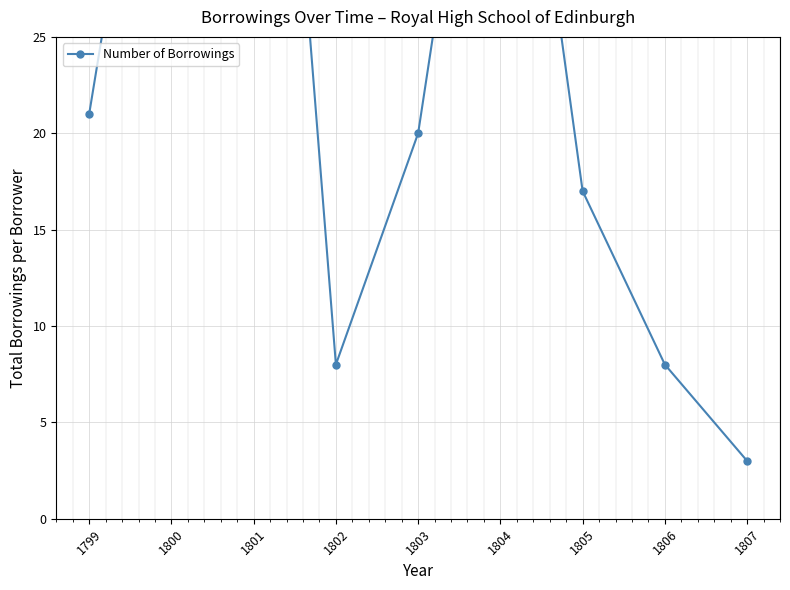

Count the number of data series in this chart.

1